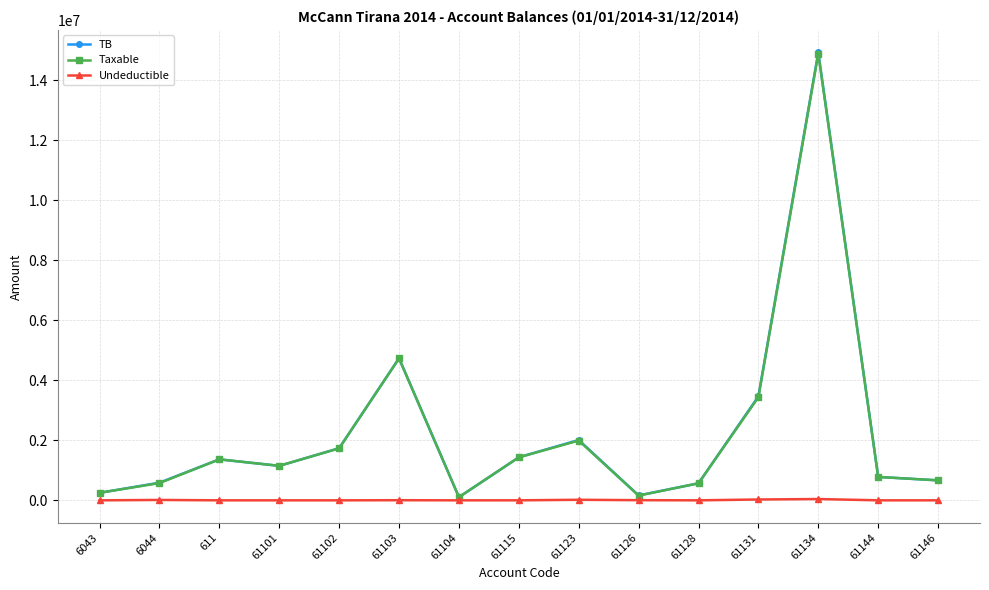

What is the greatest value displayed?

14931158.8